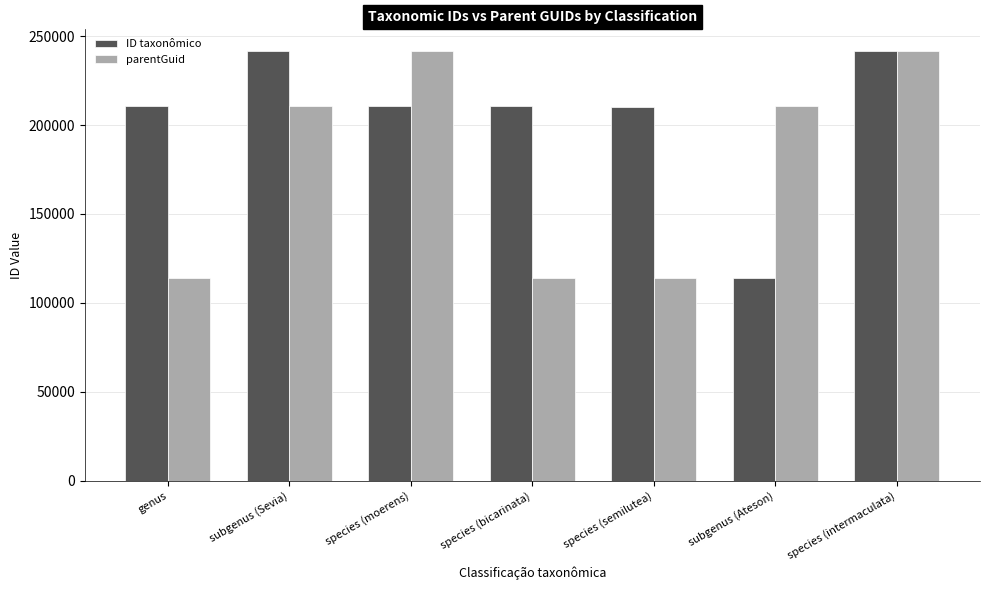

What is the highest value of the parentGuid series?

241370